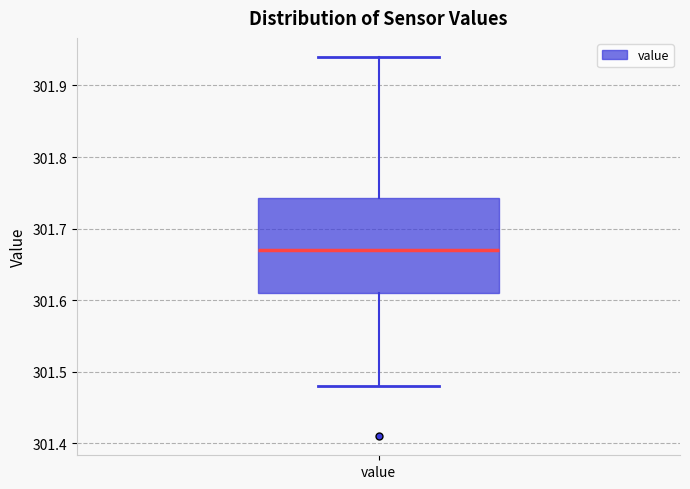

Transcribe this box plot: give where the median line is, the range the box spans, and where the two whiskers end, as read against the y-axis. The values are not printed on the chart, so give them approximately, as read against the axis.

median 301.67, box 301.61 to 301.74, whiskers 301.48 to 301.94